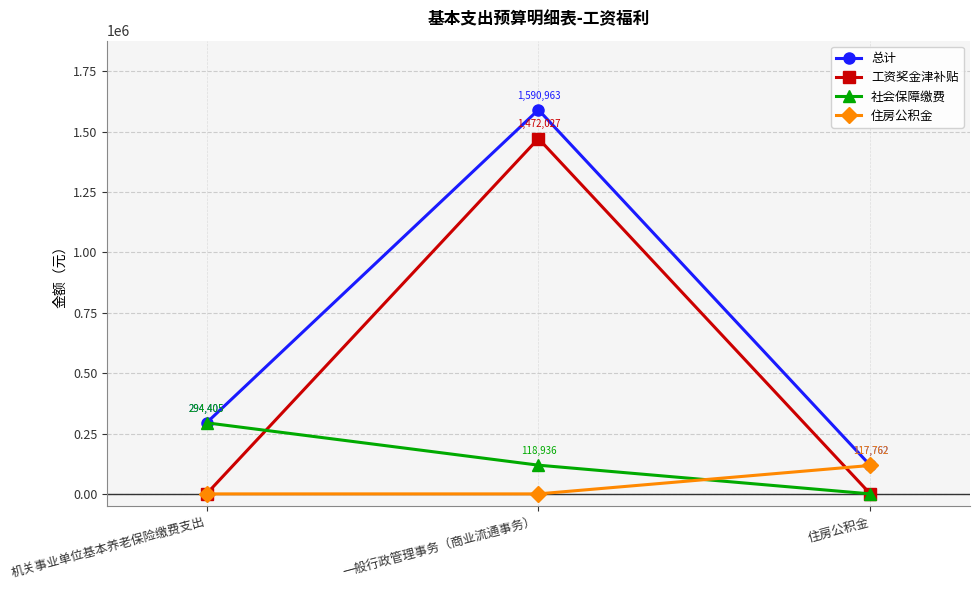

Is the value of 总计 at 一般行政管理事务（商业流通事务） greater than the value of 住房公积金 at 住房公积金?

Yes